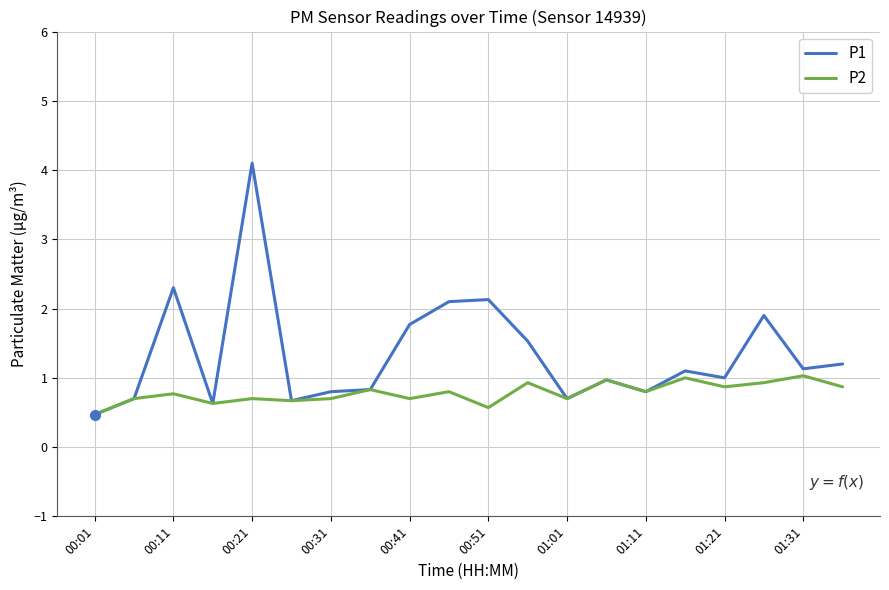

Reading left to right, what are all the values shown in this chart?

P1: 0.5	0.7	2.3	0.6	4.1	0.7	0.8	0.8	1.8	2.1	2.1	1.5	0.7	1.0	0.8	1.1	1.0	1.9	1.1	1.2
P2: 0.5	0.7	0.8	0.6	0.7	0.7	0.7	0.8	0.7	0.8	0.6	0.9	0.7	1.0	0.8	1.0	0.9	0.9	1.0	0.9